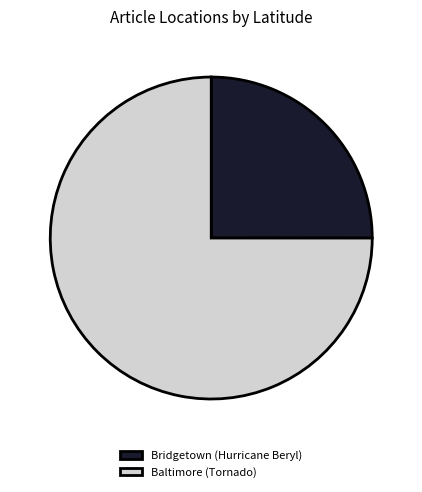

How many slices are in this pie chart?

2